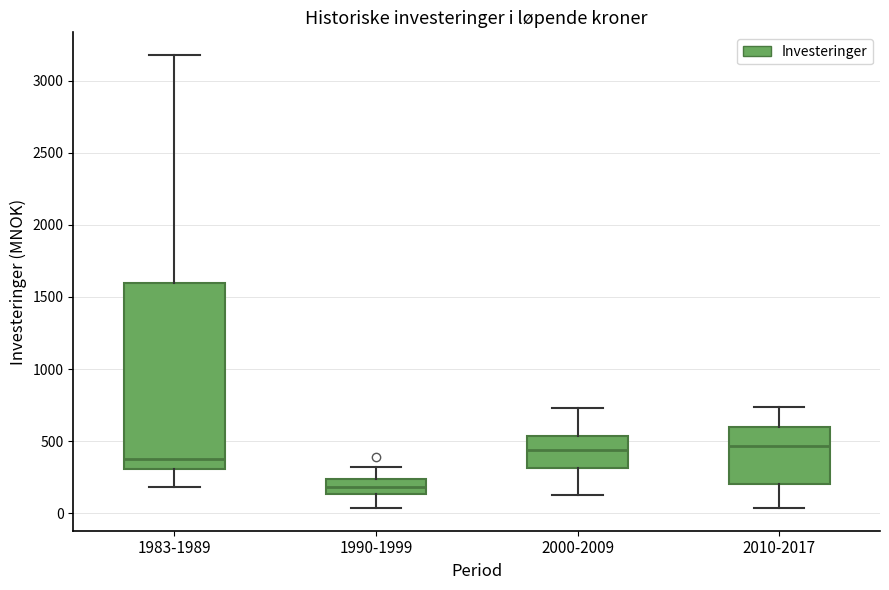

Where does the lower whisker of the box for 2010-2017 end on the y-axis? The values are not printed on the chart, so give them approximately, as read against the axis.

50